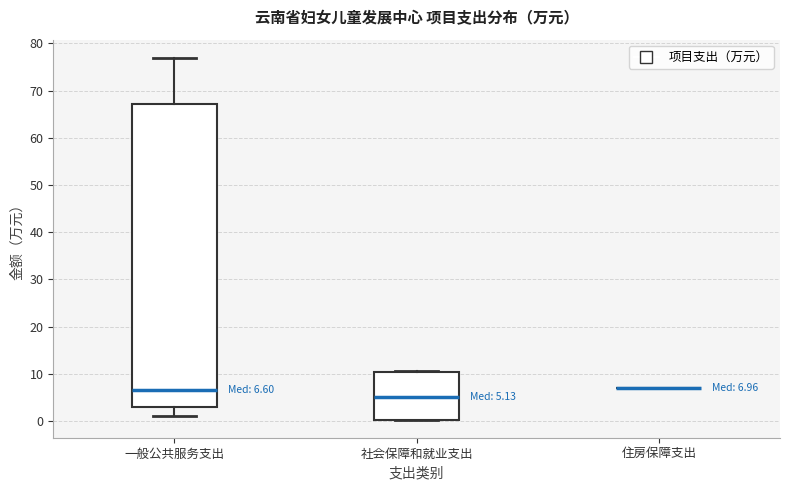

Which box is the tallest, from its lower edge to its upper edge?

一般公共服务支出